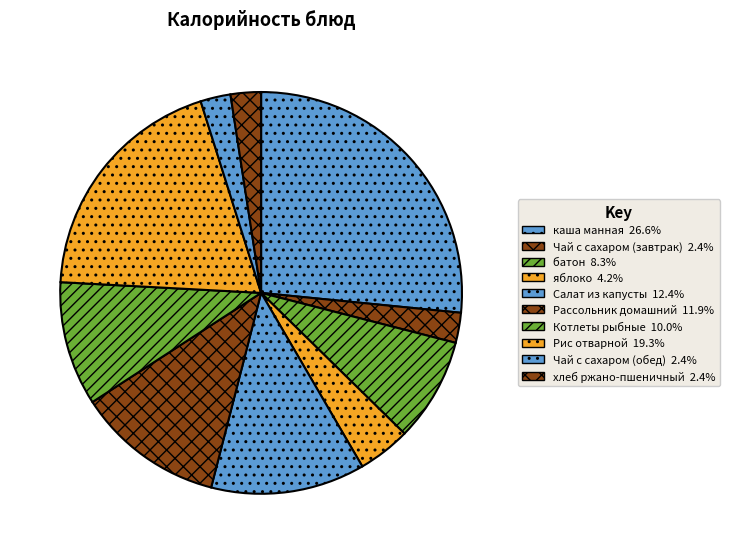

Which slice is the smallest?

Чай с сахаром (завтрак)